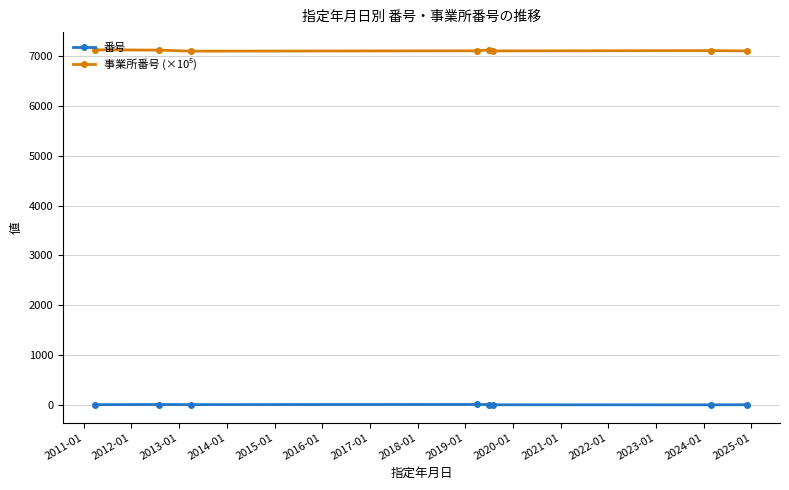

What is the value of the 番号 point at the 6th from the left?

2.0